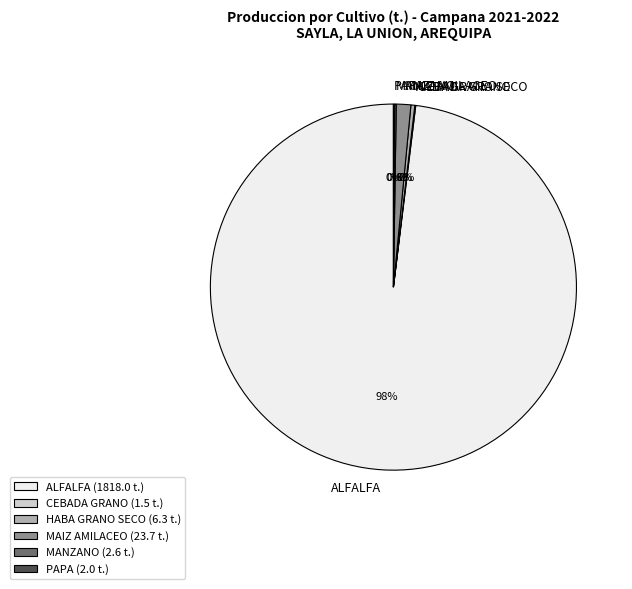

Is it true that ALFALFA is 98% of the pie?

True